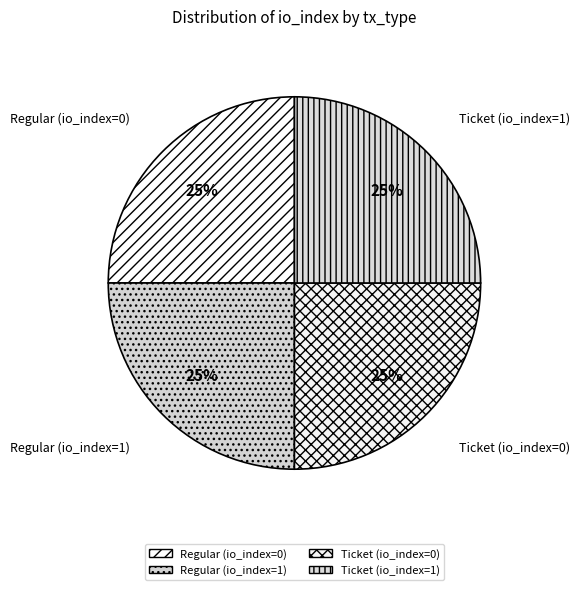

Is there a majority slice in this chart?

No